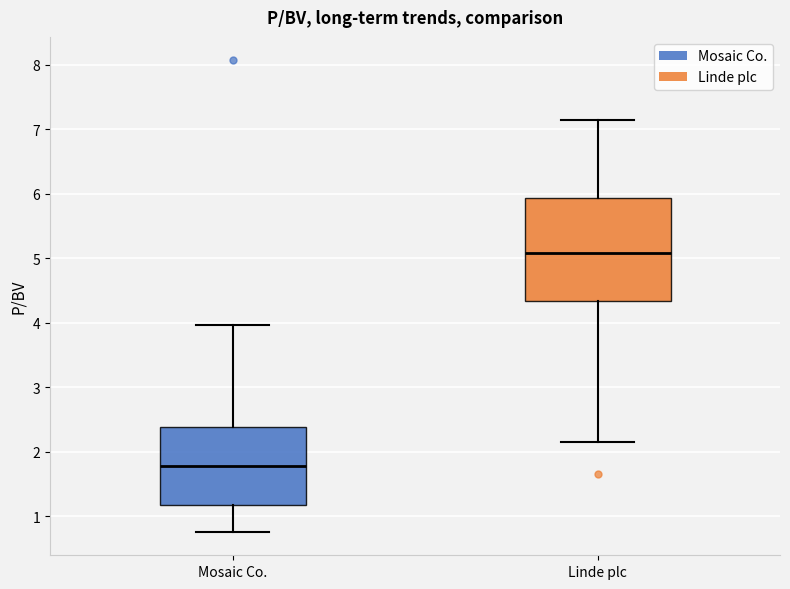

Which box's median line is the highest?

Linde plc